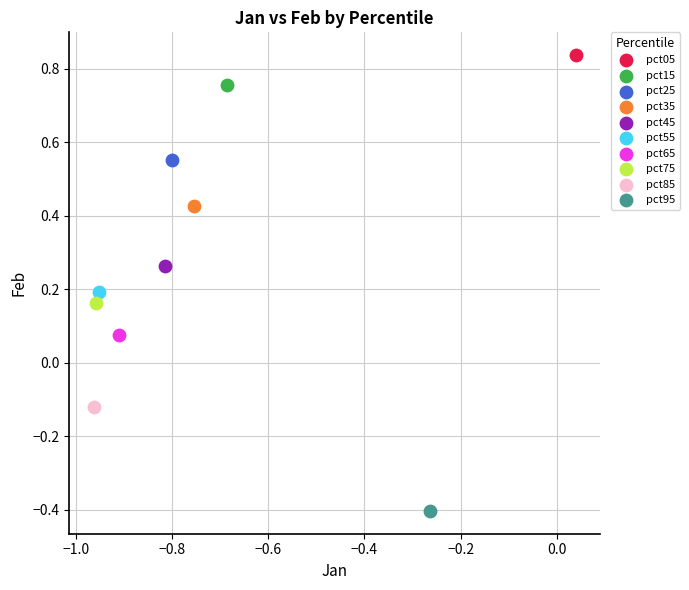

What are all the series names shown in the legend?

pct05, pct15, pct25, pct35, pct45, pct55, pct65, pct75, pct85, pct95